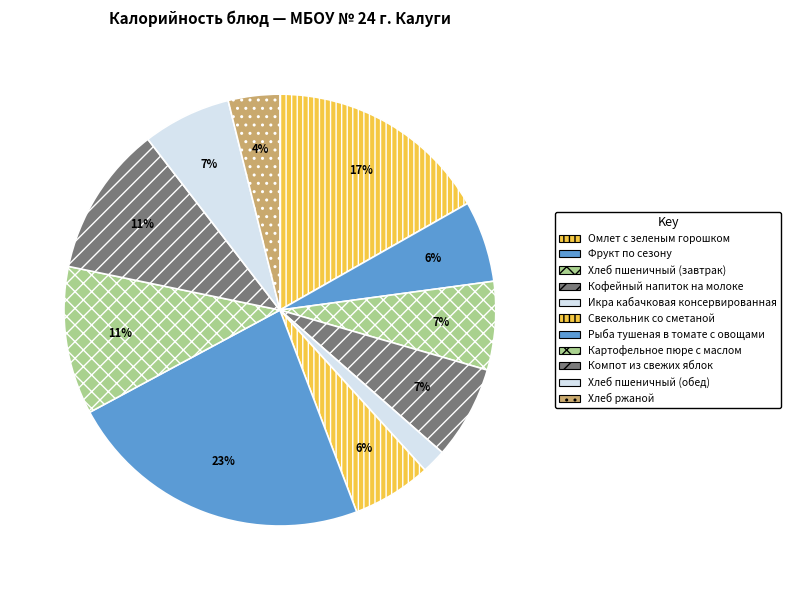

To the nearest percent, what is the combined percentage of Картофельное пюре с маслом and Рыба тушеная в томате с овощами?

34%